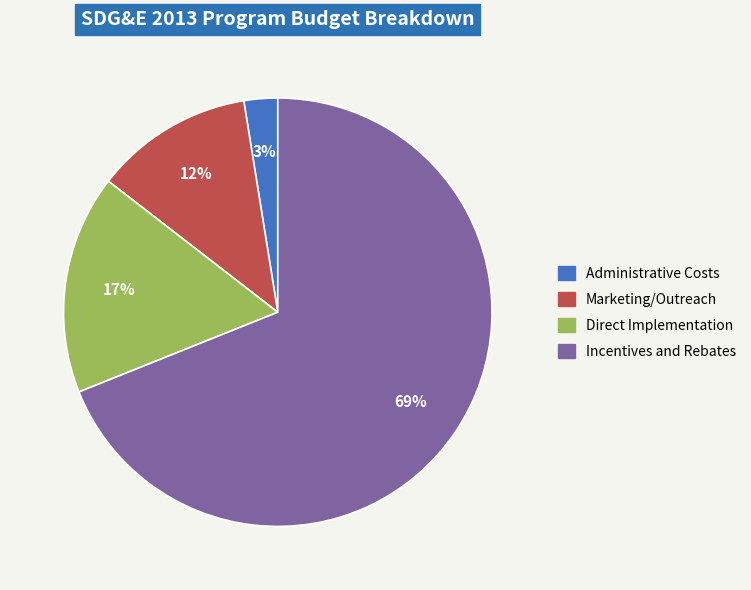

To the nearest percent, what is the average slice percentage?

25%